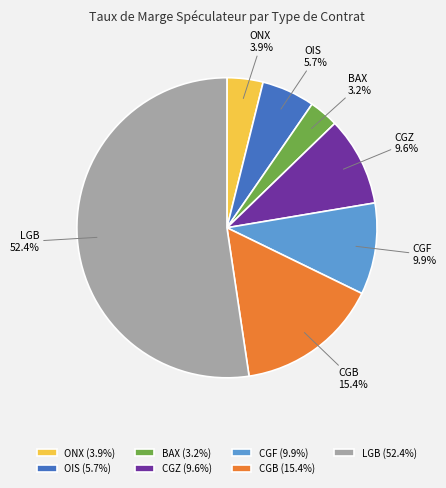

What percentage is NOT represented by OIS?

94.3%